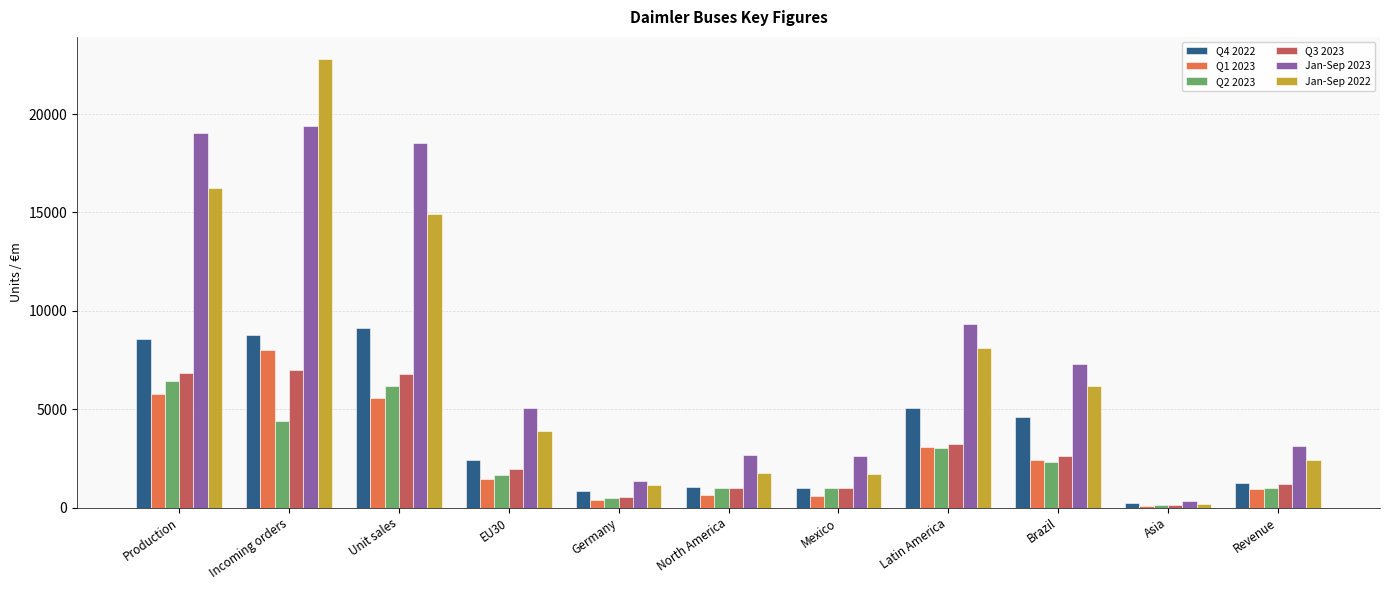

At which category does the chart reach its peak across all series?

Incoming orders